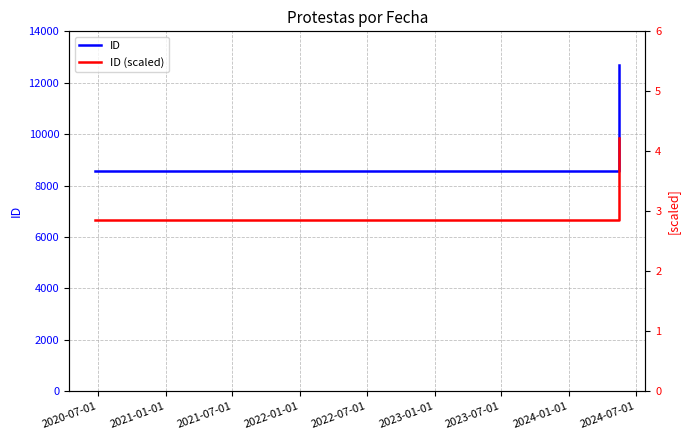

Reading left to right, extract all data points from this chart.

ID: 8578.0	8584.0	12673.0
ID (scaled): 2.9	2.9	4.2